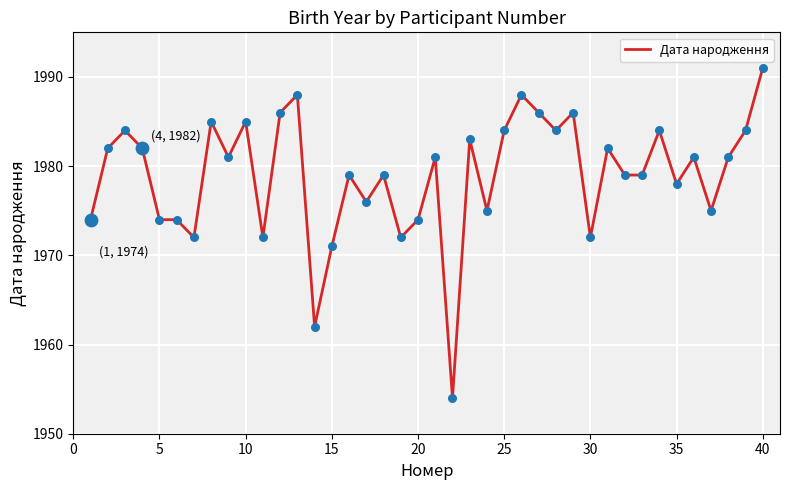

What is the maximum value shown in the chart?

1991